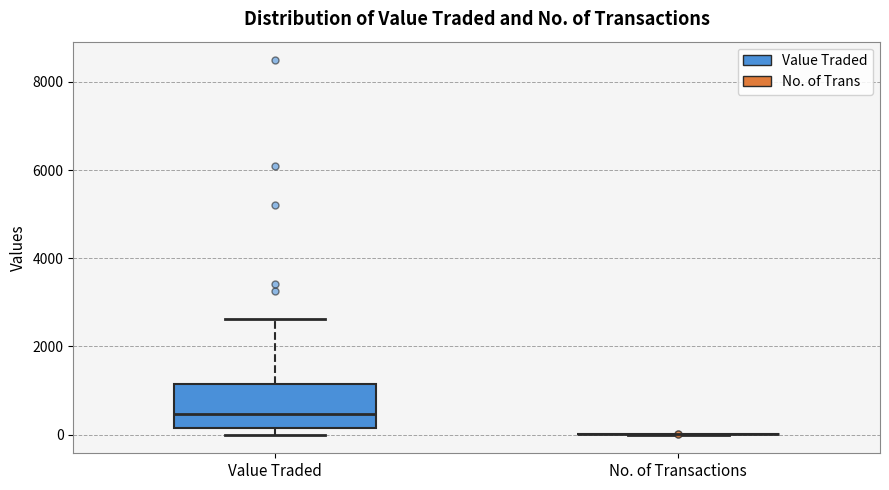

Where is the lower edge of the box for Value Traded on the y-axis? The values are not printed on the chart, so give them approximately, as read against the axis.

200